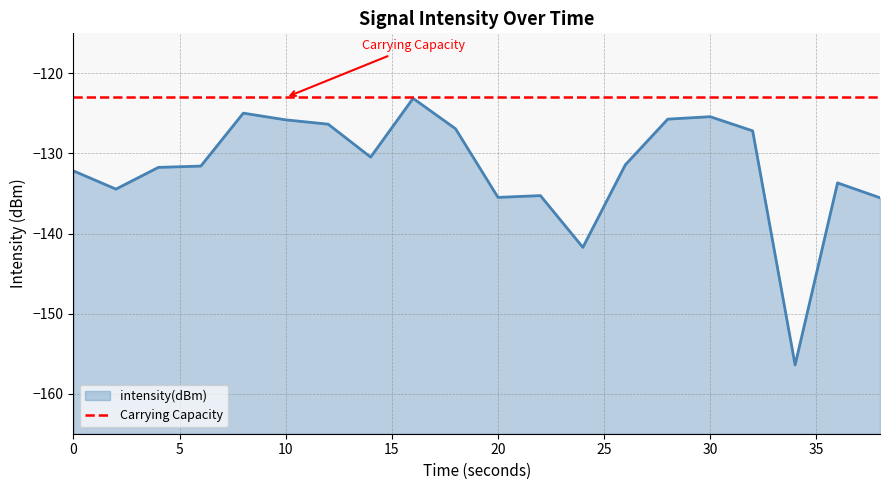

Rank the categories by value from highest to lowest.

16, 8, 30, 28, 10, 12, 18, 32, 14, 26, 6, 4, 0, 36, 2, 22, 20, 38, 24, 34